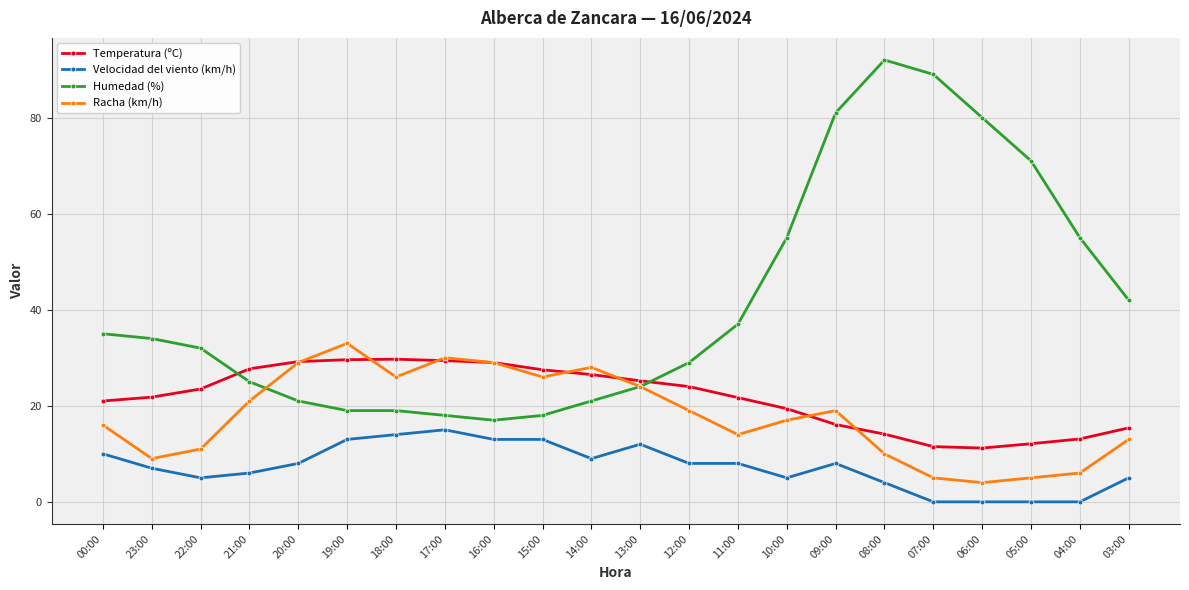

What is the value of the Racha (km/h) point at the 7th from the left?

26.0